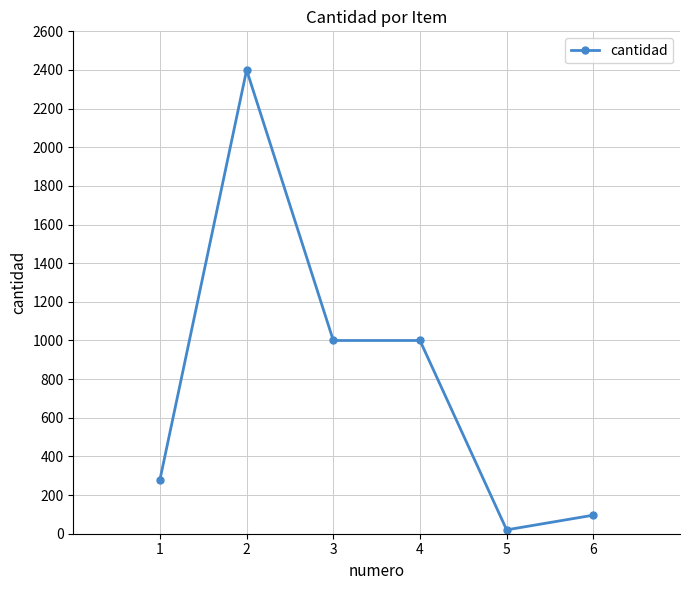

At which category does the data reach its first local peak?

2